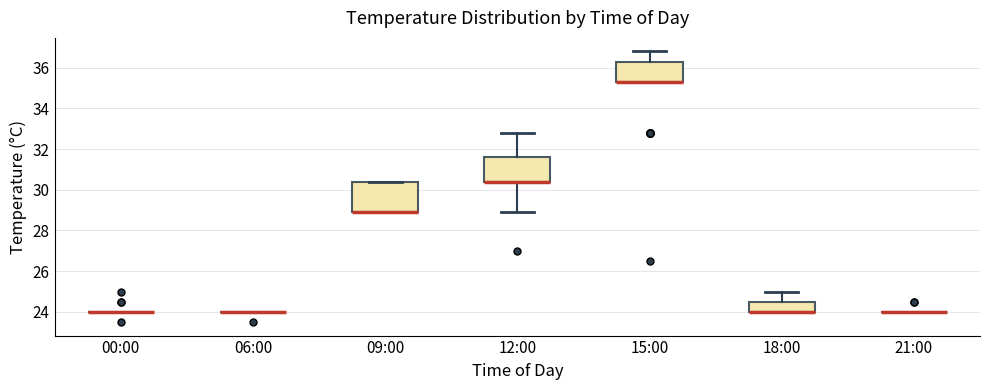

Reading left to right, transcribe this box plot: for each box, give where its median line is, the range the box spans, and where its two whiskers end, as read against the y-axis. The values are not printed on the chart, so give them approximately, as read against the axis.

00:00: box collapsed to a line at 24.0, whiskers 24.0 to 24.0
06:00: box collapsed to a line at 24.0, whiskers 24.0 to 24.0
09:00: median 29.0 (drawn on the box's lower edge), box 29.0 to 30.4, whiskers 29.0 to 30.4
12:00: median 30.4 (drawn on the box's lower edge), box 30.4 to 31.6, whiskers 29.0 to 32.8
15:00: median 35.4 (drawn on the box's lower edge), box 35.4 to 36.4, whiskers 35.4 to 36.8
18:00: median 24.0 (drawn on the box's lower edge), box 24.0 to 24.6, whiskers 24.0 to 25.0
21:00: box collapsed to a line at 24.0, whiskers 24.0 to 24.0